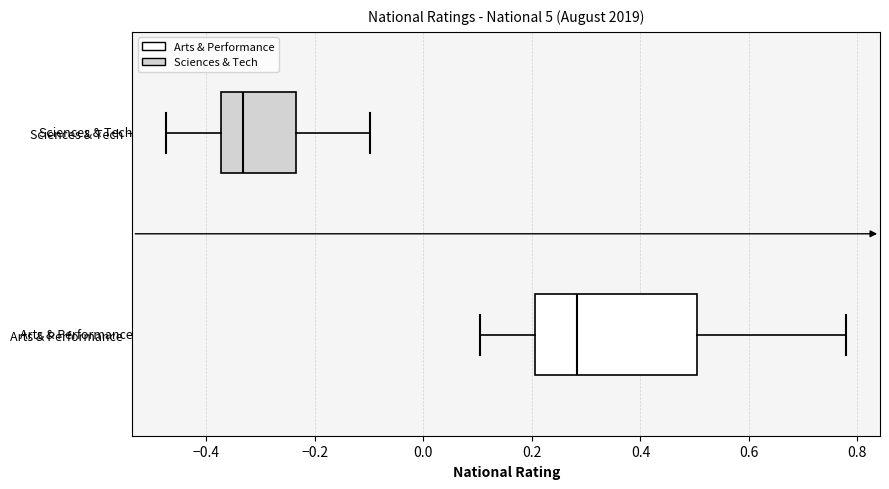

Which box's median line is the furthest to the right?

Arts & Performance